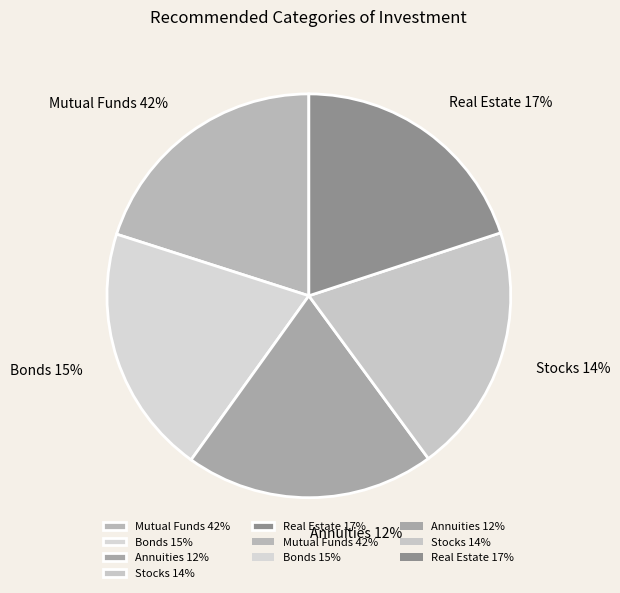

True or false: 2023-08-31 accounts for 19% of the total.

False